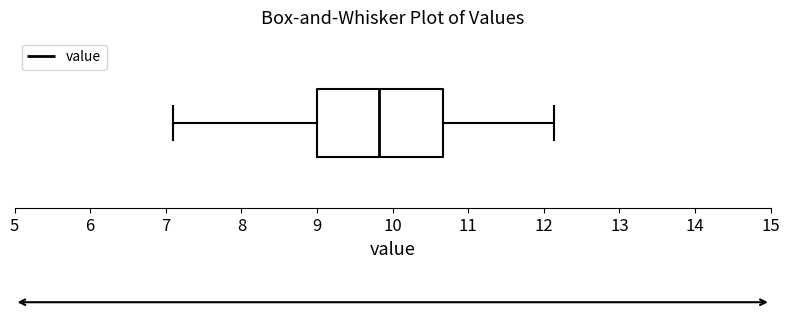

Transcribe this box plot: give where the median line is, the range the box spans, and where the two whiskers end, as read against the x-axis. The values are not printed on the chart, so give them approximately, as read against the axis.

median 9.8, box 9.0 to 10.7, whiskers 7.1 to 12.1